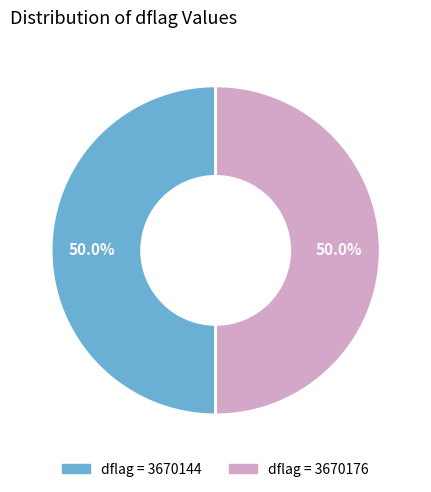

How many segments does this pie chart have?

2